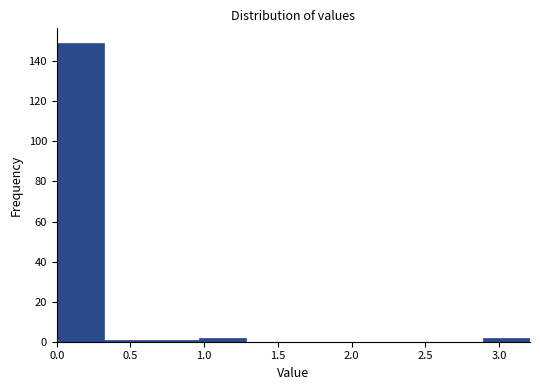

Reading left to right, transcribe this chart: for each bar, give the range it covers on the x-axis and its height. Neither the bar edges nor the heights are printed on the chart, so give them approximately, as read against the axes.

0.00 to 0.30: 150
0.30 to 0.65: under 2
0.65 to 0.95: under 2
0.95 to 1.30: 2
1.30 to 1.60: 0
1.60 to 1.95: 0
1.95 to 2.25: 0
2.25 to 2.55: 0
2.55 to 2.90: 0
2.90 to 3.20: 2